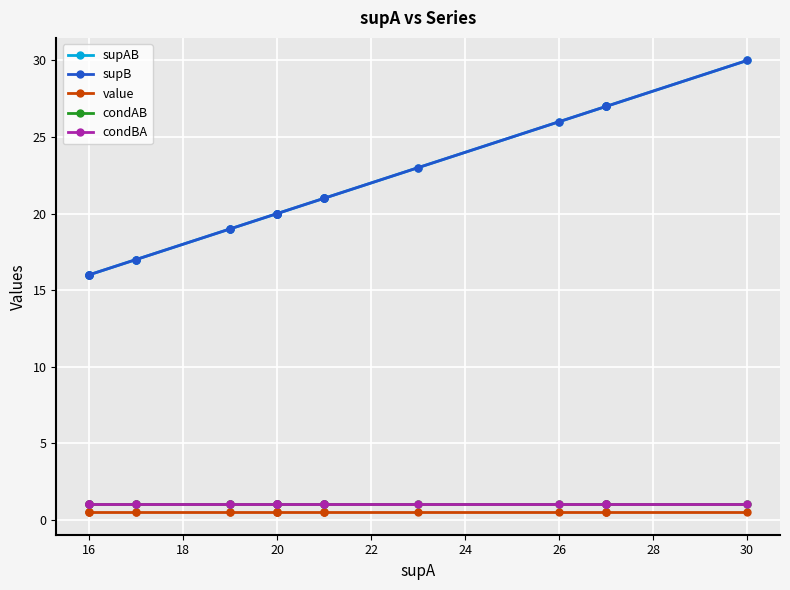

How many lines are shown in the chart?

5